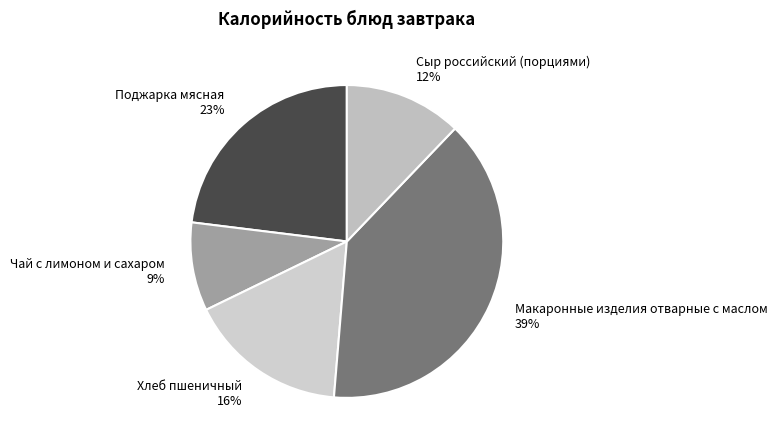

Does any single category account for the majority?

No